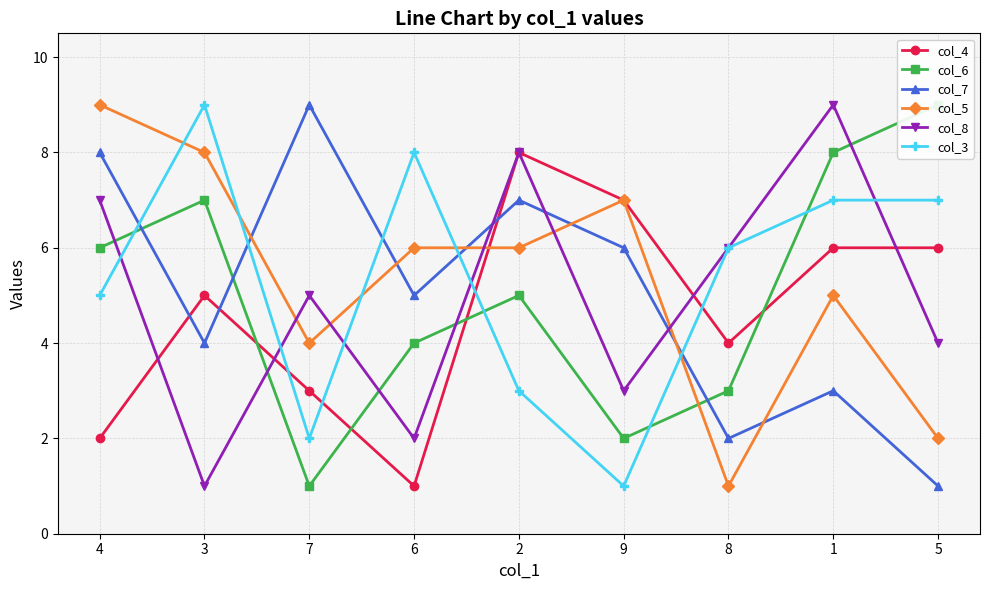

What is the greatest value displayed?

9